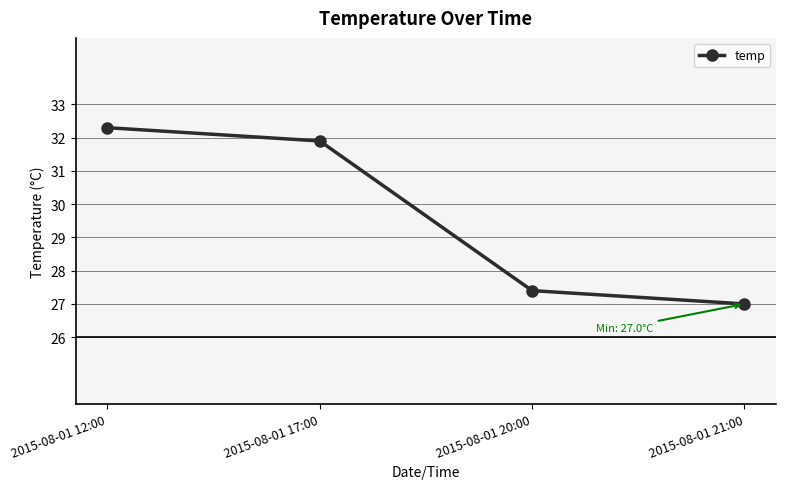

The value at 2015-08-01 20:00 is 27.4. True or false?

True